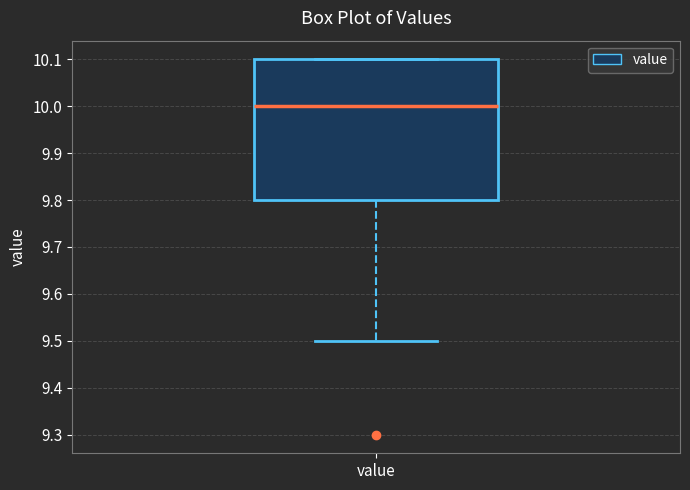

Read this box plot against the y-axis: the position of the median line, the range covered by the box, and the ends of both whiskers. The values are not printed on the chart, so give them approximately, as read against the axis.

median 10.0, box 9.8 to 10.1, whiskers 9.5 to 10.1